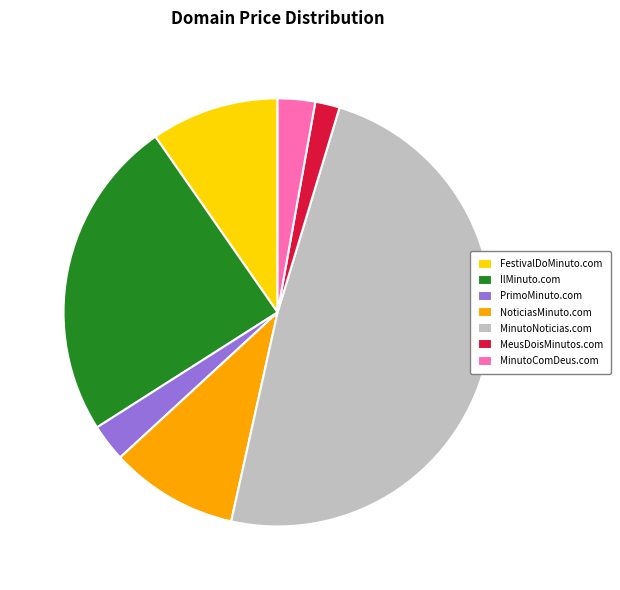

What is the smallest slice in the pie chart?

MeusDoisMinutos.com